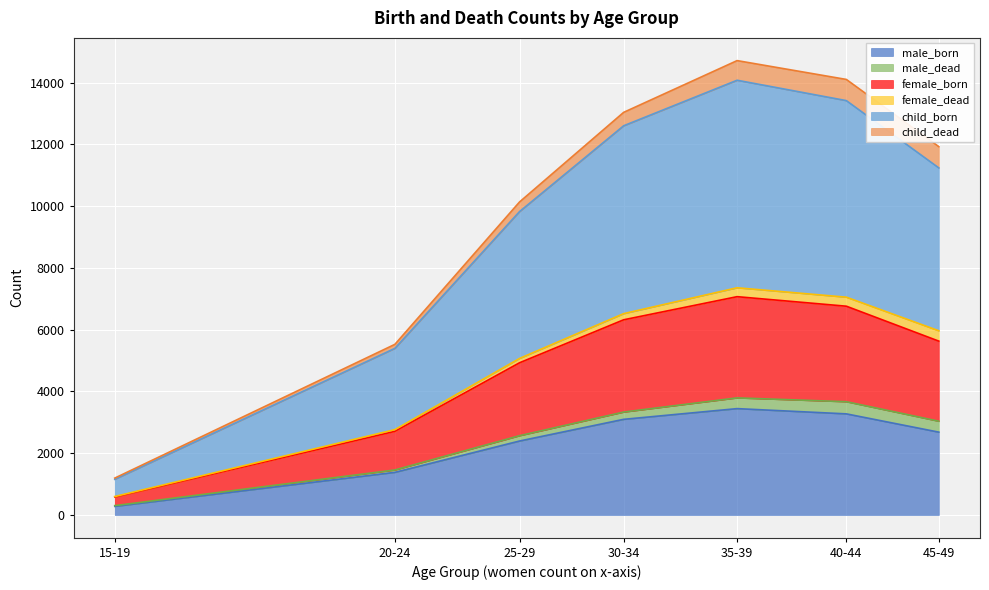

What is the difference between the highest and lowest values at 45-49?

8559